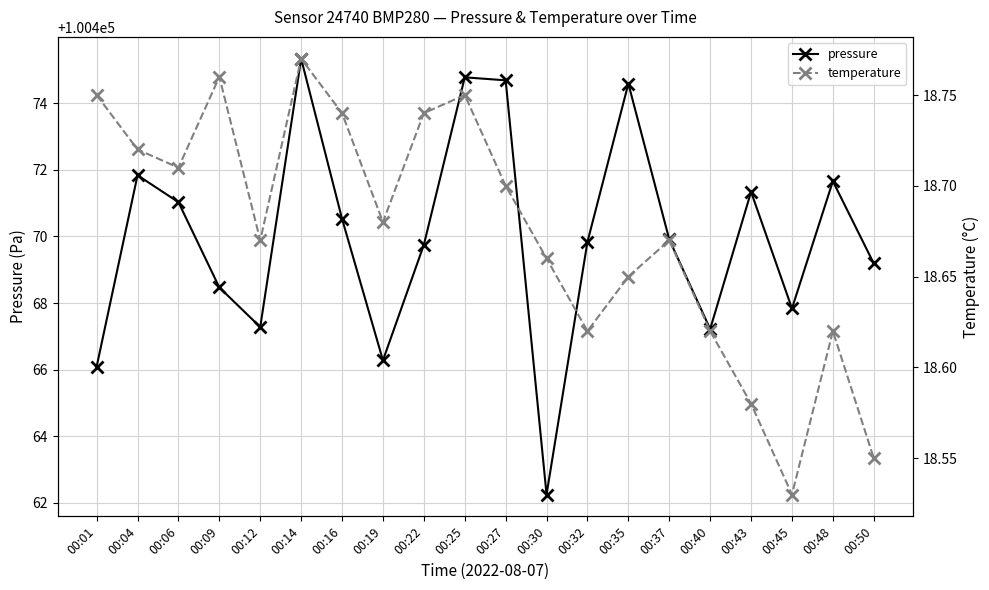

Which series changed the most between 00:01 and 00:04?

pressure